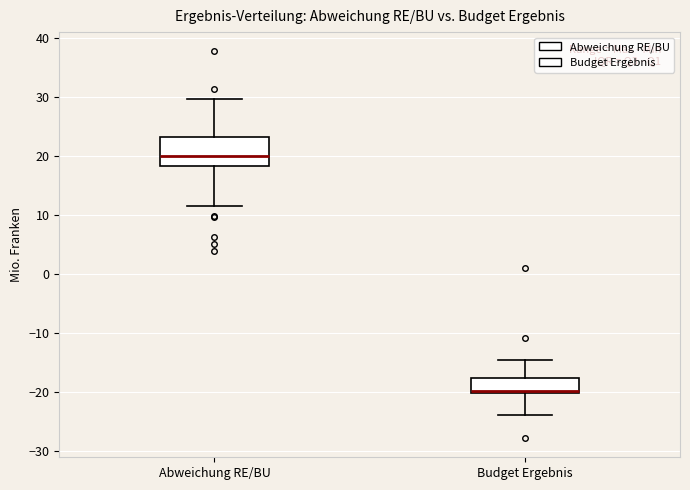

Reading left to right, transcribe this box plot: for each box, give where its median line is, the range the box spans, and where its two whiskers end, as read against the y-axis. The values are not printed on the chart, so give them approximately, as read against the axis.

Abweichung RE/BU: median 20, box 18 to 23, whiskers 11 to 30
Budget Ergebnis: median -20 (just above the box's lower edge), box -20 to -18, whiskers -24 to -15